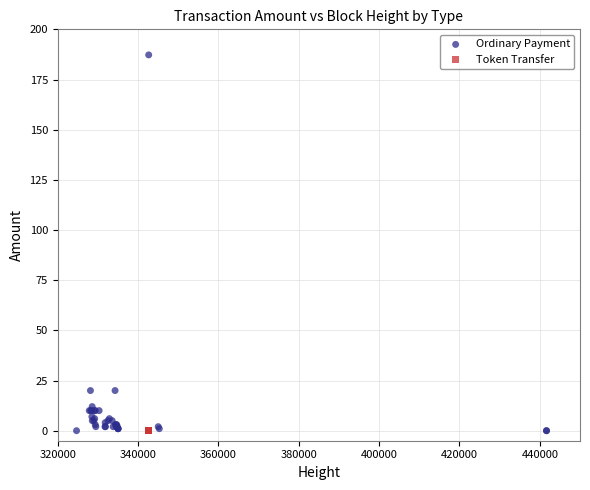

Which series reaches the maximum Y coordinate?

Ordinary Payment